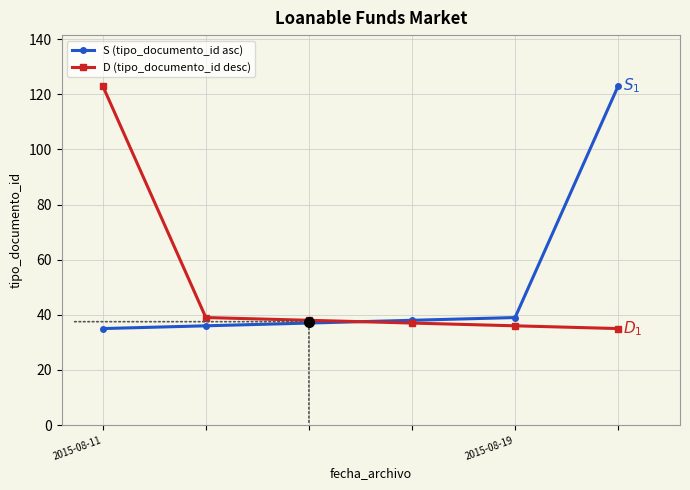

What is the maximum value shown in the chart?

123